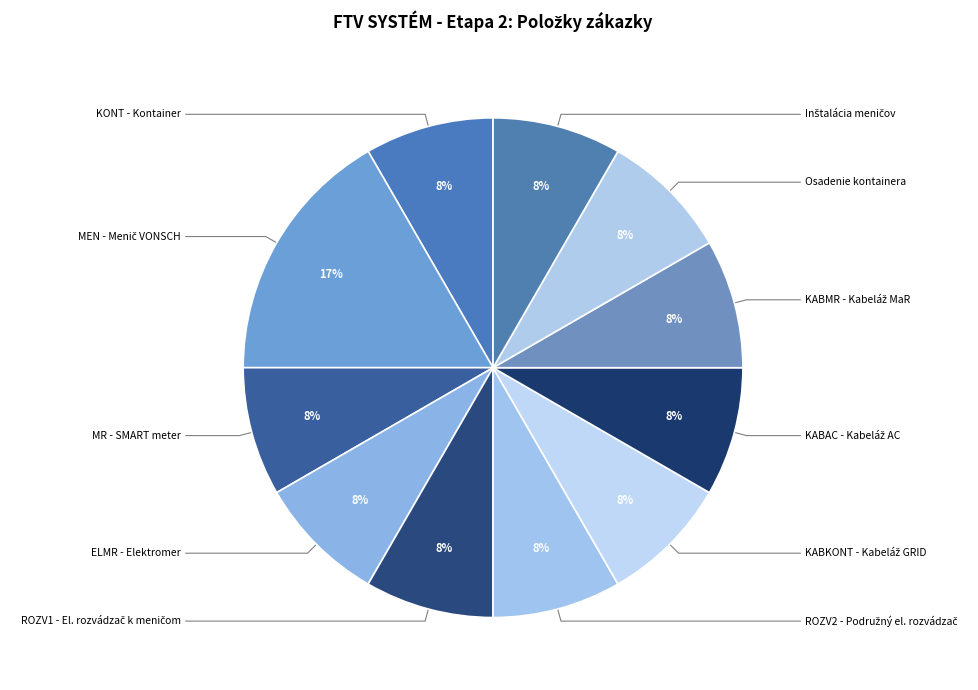

Which slice is the smallest?

KONT - Kontainer